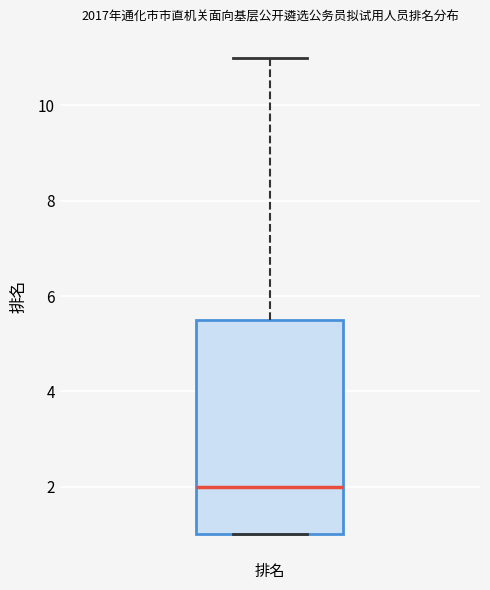

Read this box plot against the y-axis: the position of the median line, the range covered by the box, and the ends of both whiskers. The values are not printed on the chart, so give them approximately, as read against the axis.

median 2.0, box 1.0 to 5.6, whiskers 1.0 to 11.0